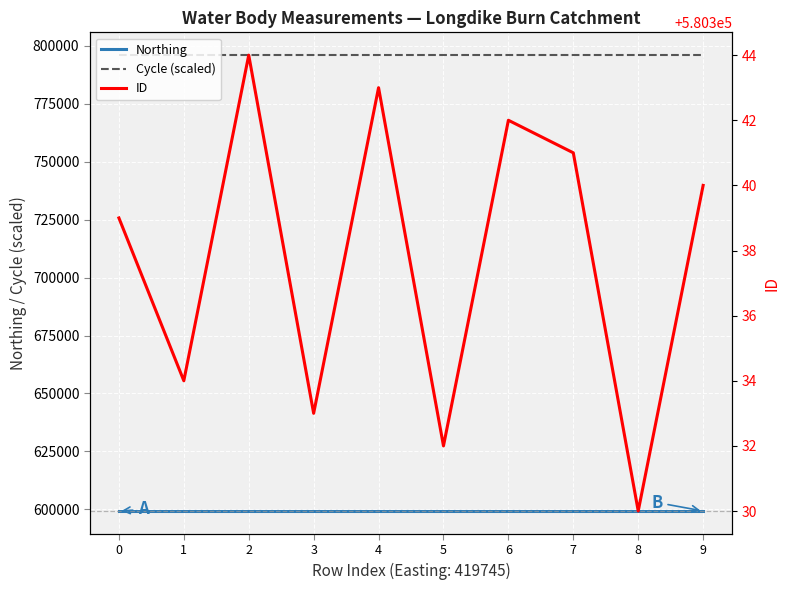

What is the spread (max minus min) of values at 9?

215660